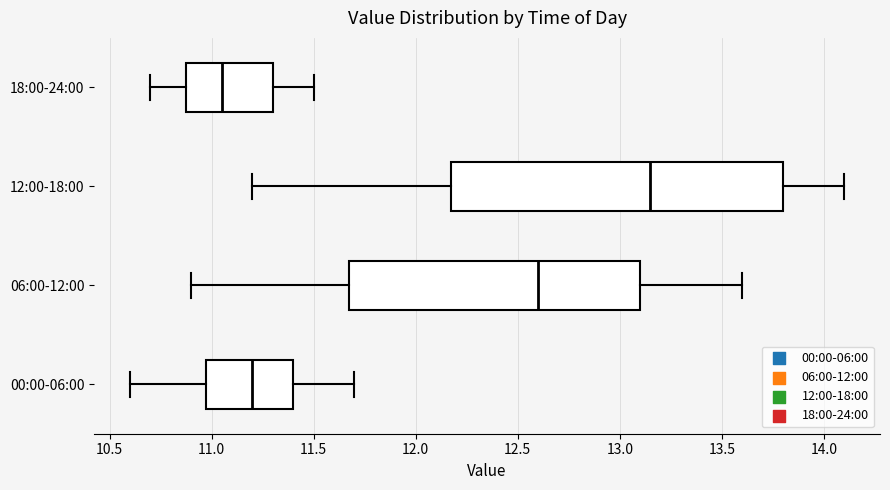

Reading bottom to top, transcribe this box plot: for each box, give where its median line is, the range the box spans, and where its two whiskers end, as read against the x-axis. The values are not printed on the chart, so give them approximately, as read against the axis.

00:00-06:00: median 11.20, box 11.00 to 11.40, whiskers 10.60 to 11.70
06:00-12:00: median 12.60, box 11.70 to 13.10, whiskers 10.90 to 13.60
12:00-18:00: median 13.15, box 12.20 to 13.80, whiskers 11.20 to 14.10
18:00-24:00: median 11.05, box 10.90 to 11.30, whiskers 10.70 to 11.50